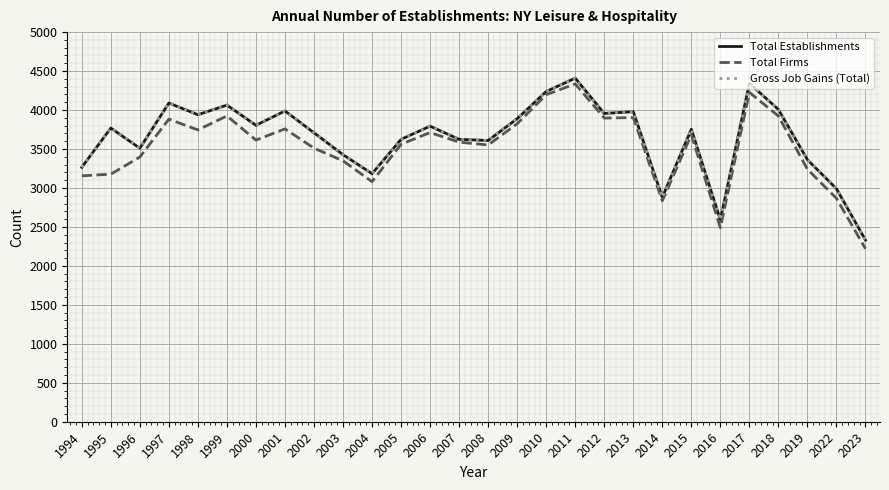

Which series changed the most between 2005 and 2008?

Total Establishments